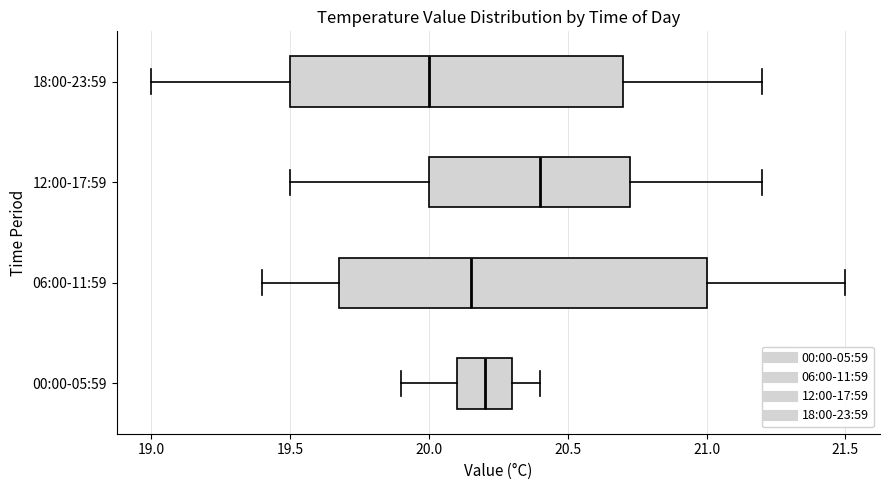

Comparing the boxes themselves (not the whiskers), which one is the widest?

06:00-11:59